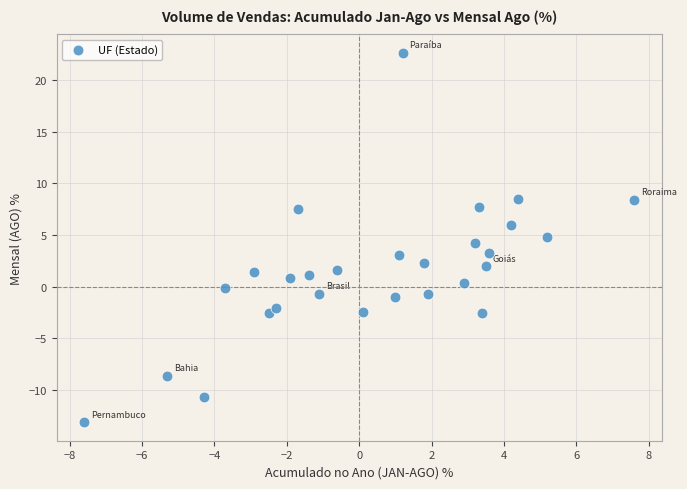

What is the range of X values (max minus min)?

15.2